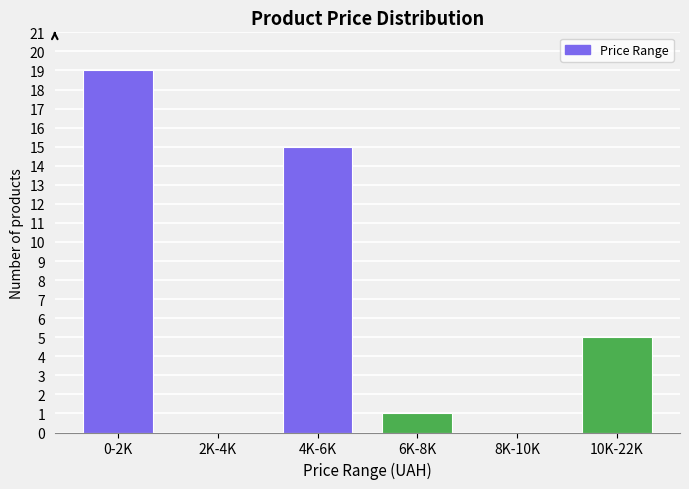

Reading right to left, extract all data points from this chart.

10K-22K=5	8K-10K=0	6K-8K=1	4K-6K=15	2K-4K=0	0-2K=19